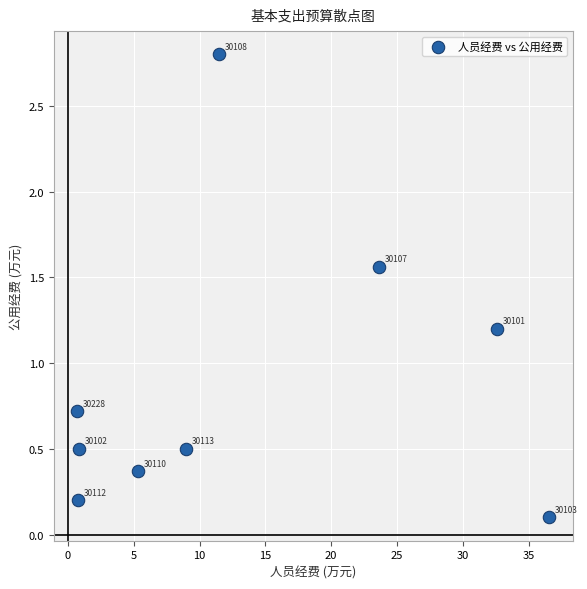

What is the average X value?

13.4